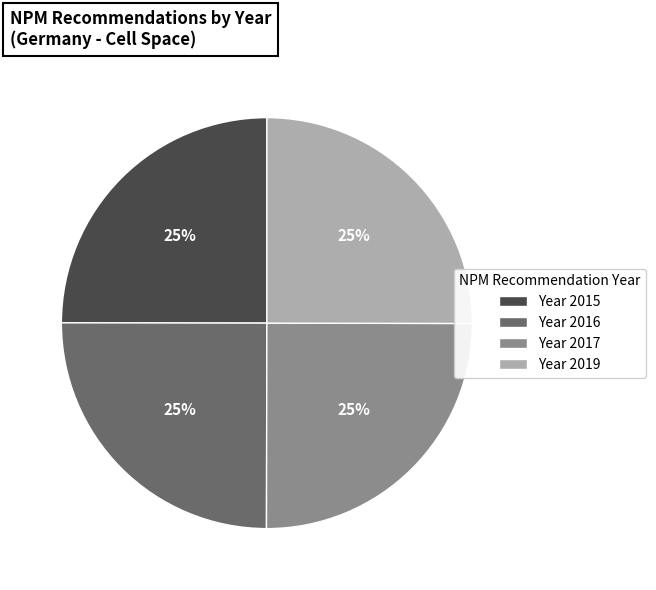

Is there any slice that represents more than half of the pie?

No